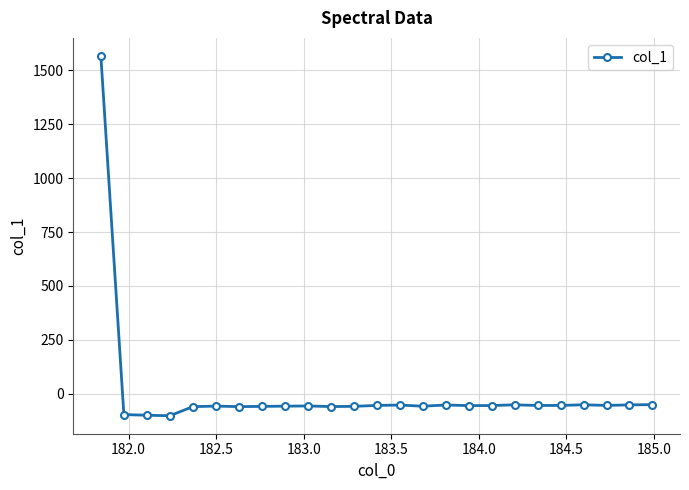

What is the difference between the second highest and minimum values?

51.6